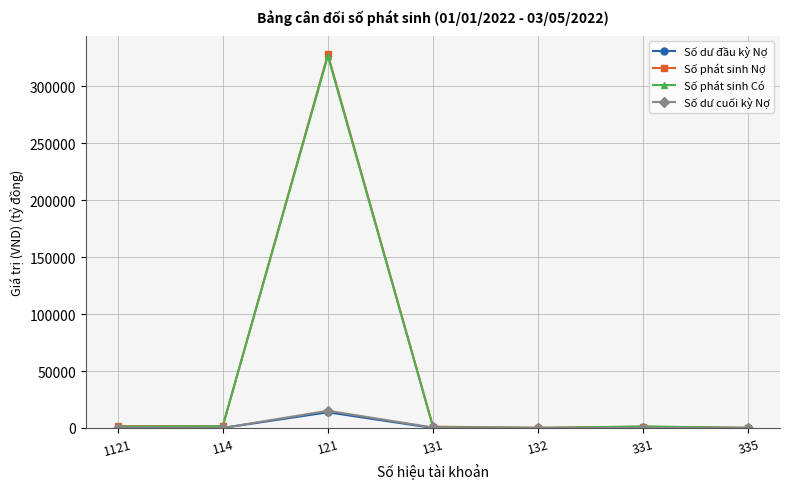

At which category is the sum across all series the highest?

121